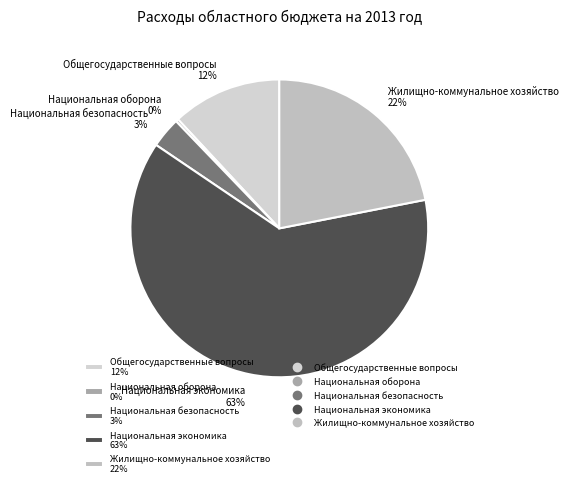

Which slice is the smallest?

Национальная оборона